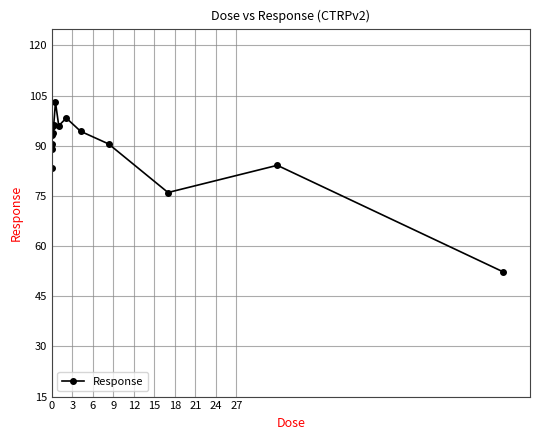

What is the average value?

89.5